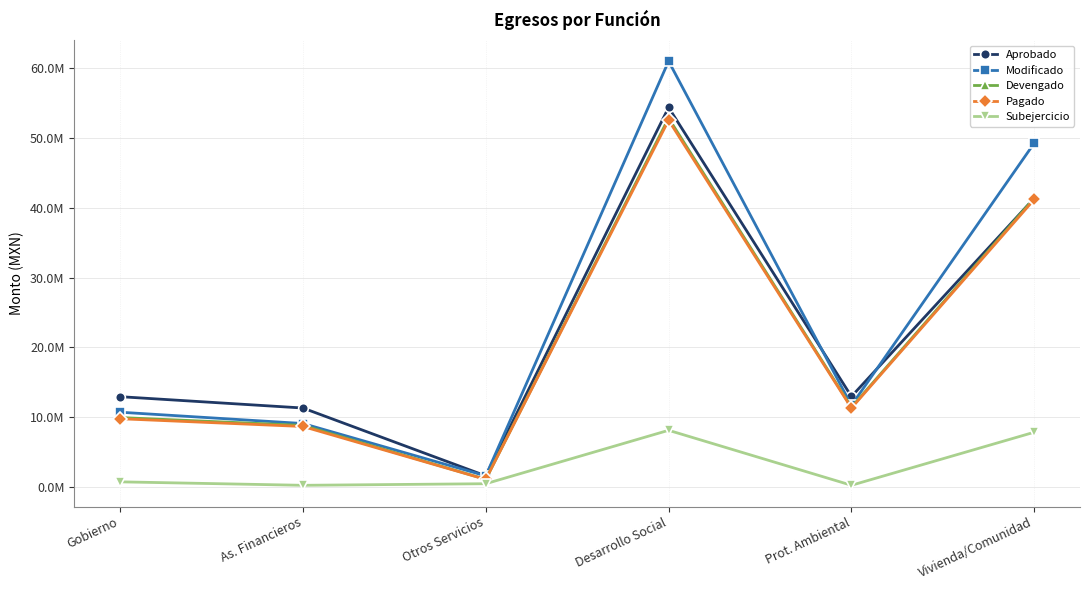

What is the sum of the Devengado values at As. Financieros and Prot. Ambiental?

20285794.9